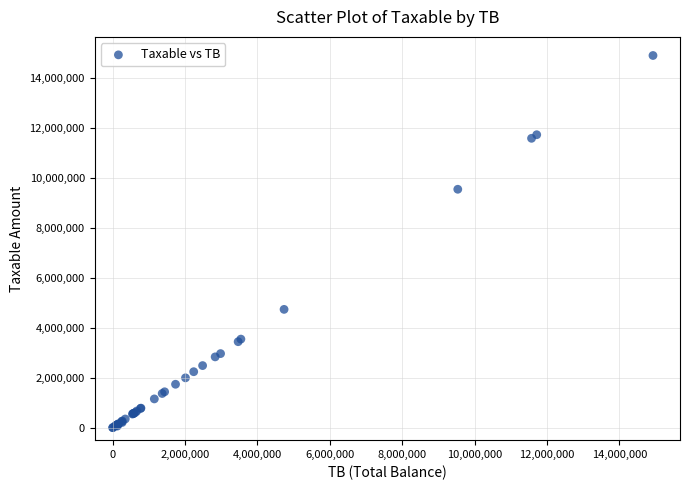

What Y value in the scatter plot is closest to 7443929?

9536057.6